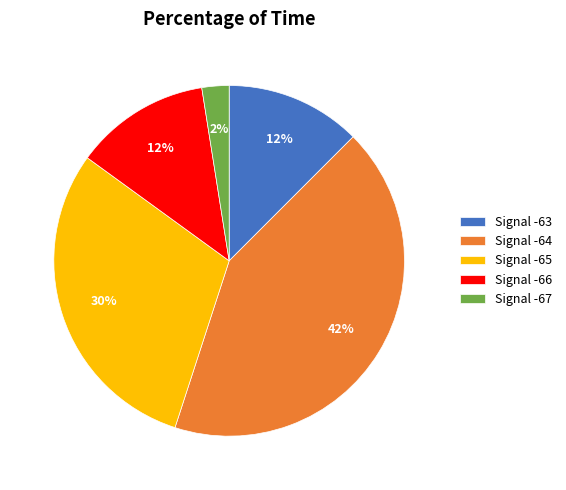

Combined, do Signal -65 and Signal -64 account for over 50%?

Yes